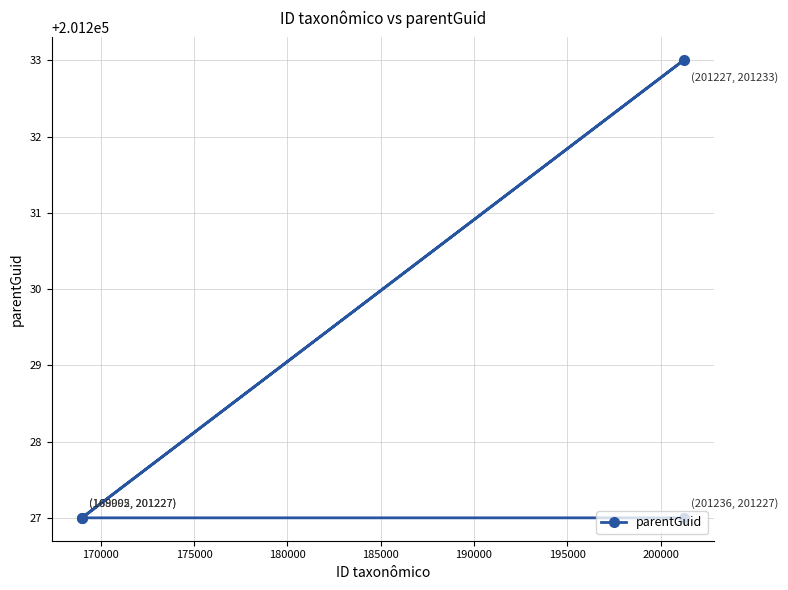

Does the chart display data point markers on the line(s)?

Yes